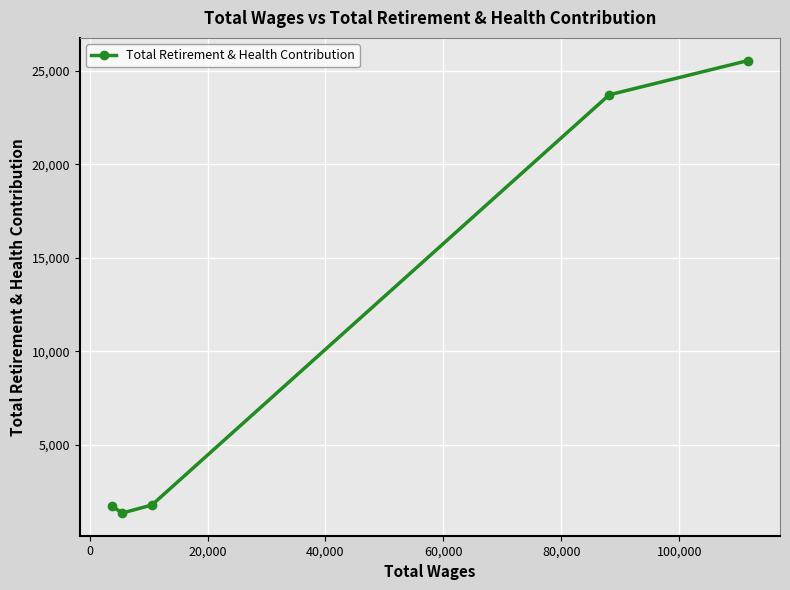

Count the number of categories in the chart.

5